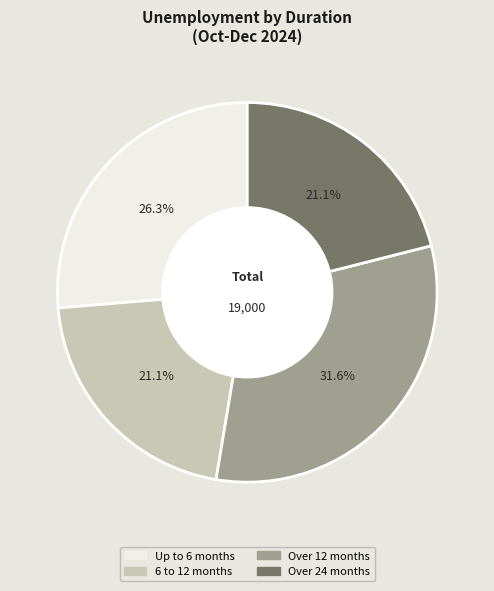

Approximately how many times larger is the value at Over 24 months compared to Up to 6 months?

0.8